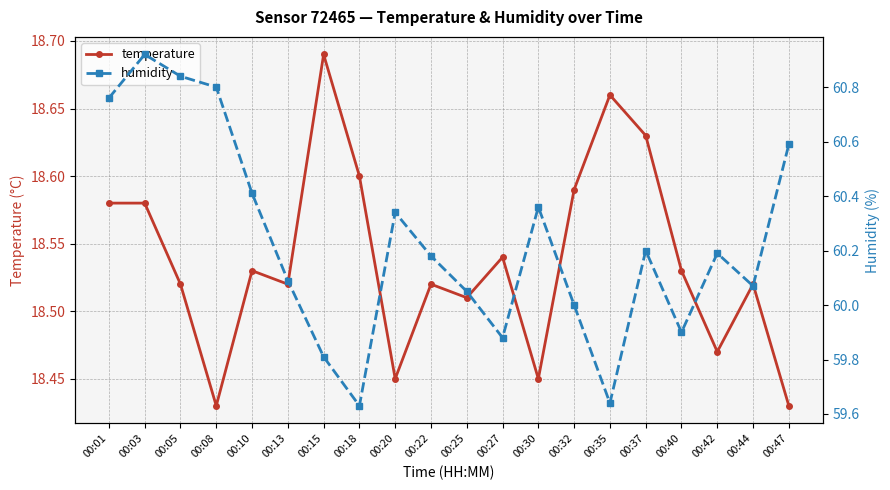

Rank the series at 00:18 from lowest to highest value.

temperature, humidity